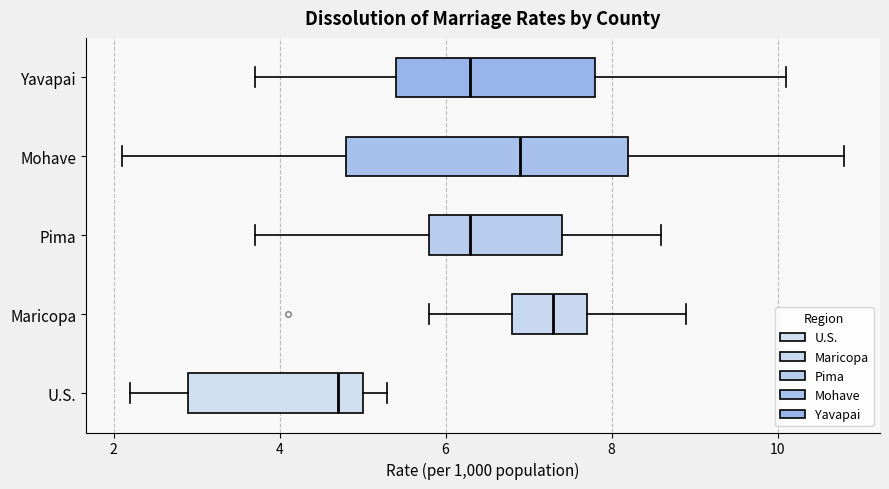

Which box's median line is the furthest to the right?

Maricopa